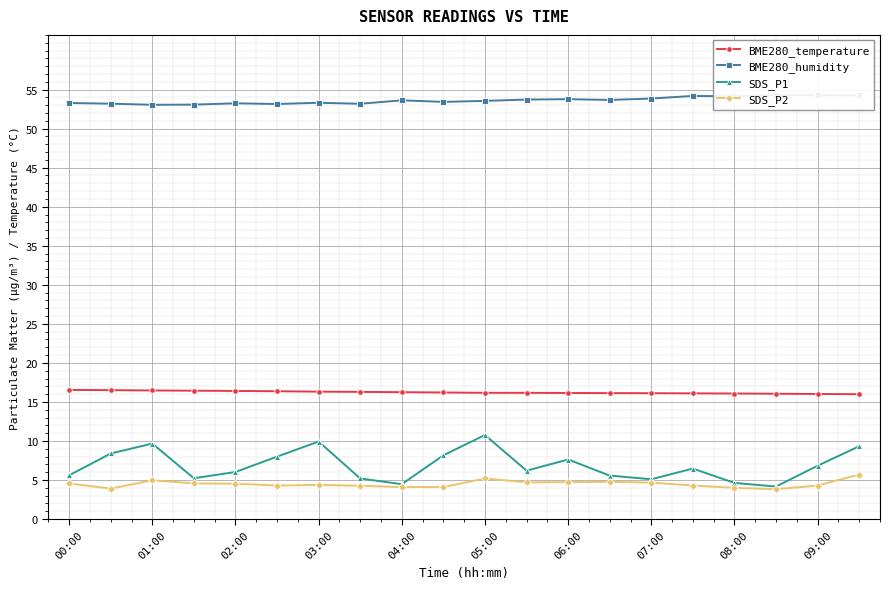

In SDS_P1, how many points are lower than both neighbors (excluding endpoints)?

5